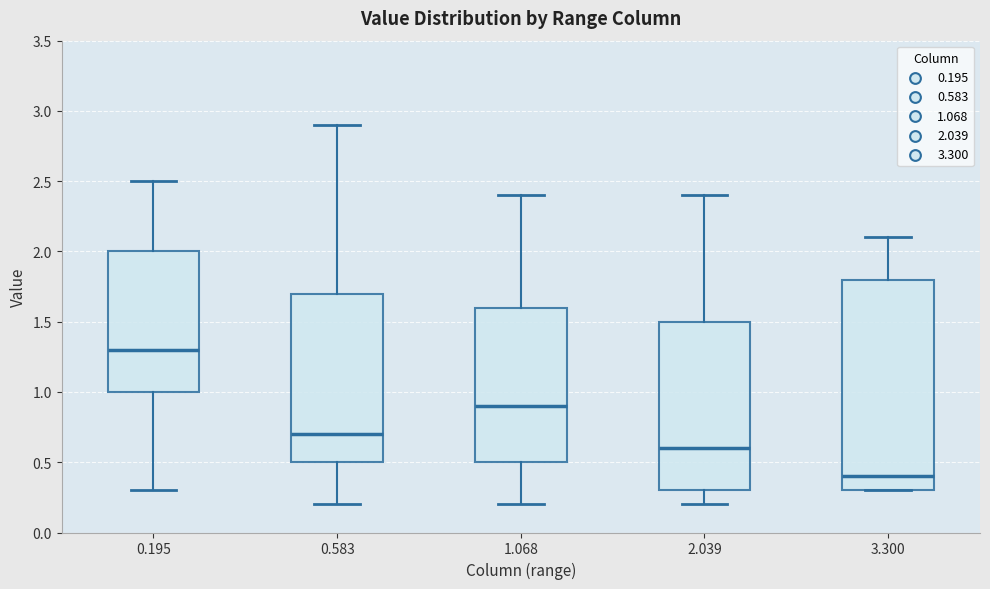

Reading left to right, transcribe this box plot: for each box, give where its median line is, the range the box spans, and where its two whiskers end, as read against the y-axis. The values are not printed on the chart, so give them approximately, as read against the axis.

0.195: median 1.3, box 1.0 to 2.0, whiskers 0.3 to 2.5
0.583: median 0.7, box 0.5 to 1.7, whiskers 0.2 to 2.9
1.068: median 0.9, box 0.5 to 1.6, whiskers 0.2 to 2.4
2.039: median 0.6, box 0.3 to 1.5, whiskers 0.2 to 2.4
3.300: median 0.4, box 0.3 to 1.8, whiskers 0.3 to 2.1